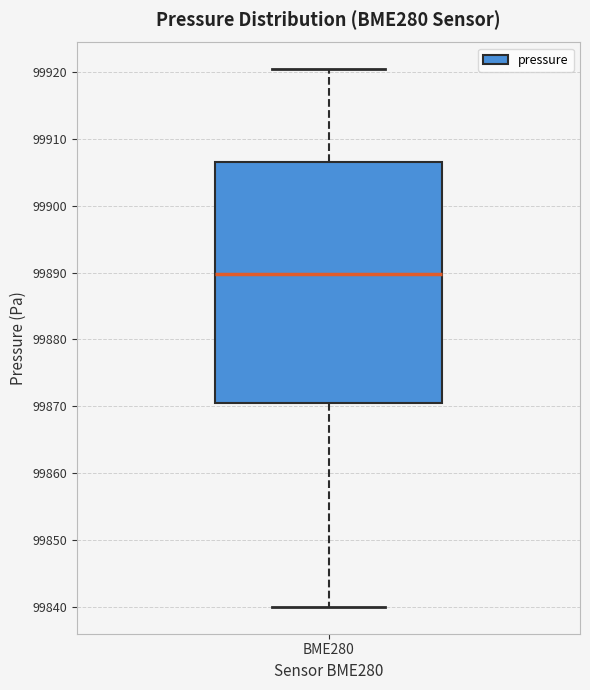

Transcribe this box plot: give where the median line is, the range the box spans, and where the two whiskers end, as read against the y-axis. The values are not printed on the chart, so give them approximately, as read against the axis.

median 99890, box 99870 to 99907, whiskers 99840 to 99920